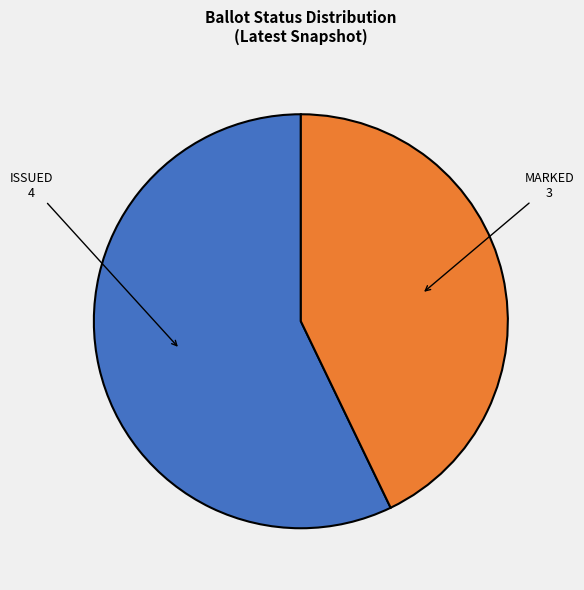

Is there any slice that represents more than half of the pie?

Yes